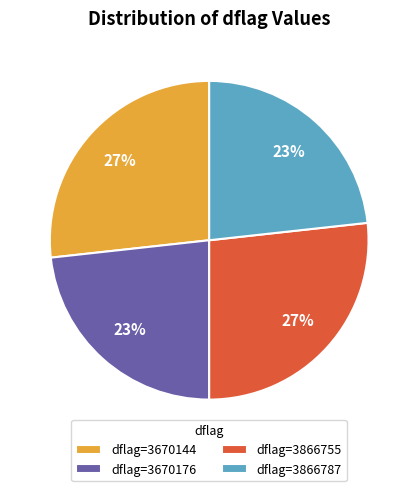

To the nearest percent, what is the combined percentage of dflag=3670144 and dflag=3866787?

50%